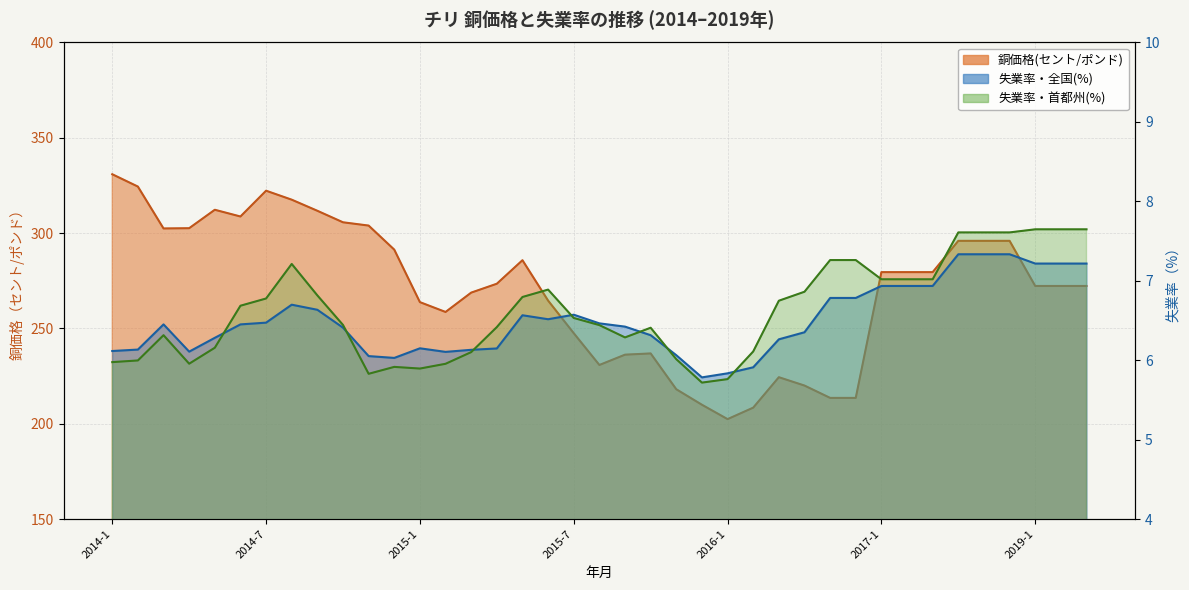

Between 2014-6 and 2018-1, which series saw the biggest shift?

銅価格(セント/ポンド)